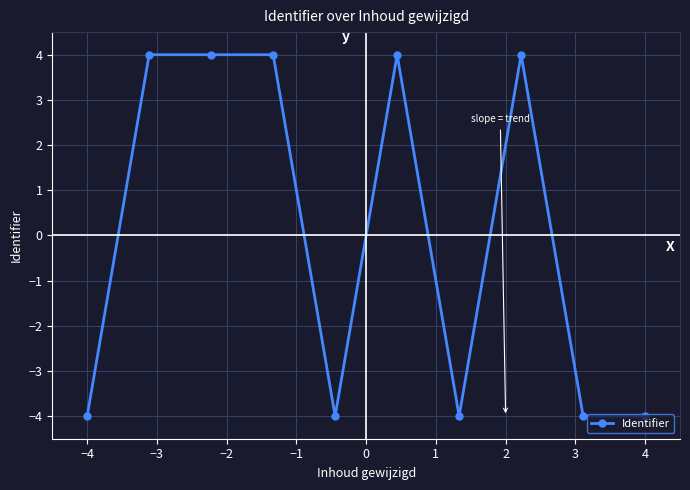

What is the value of the 9th point from the left?

-4.0